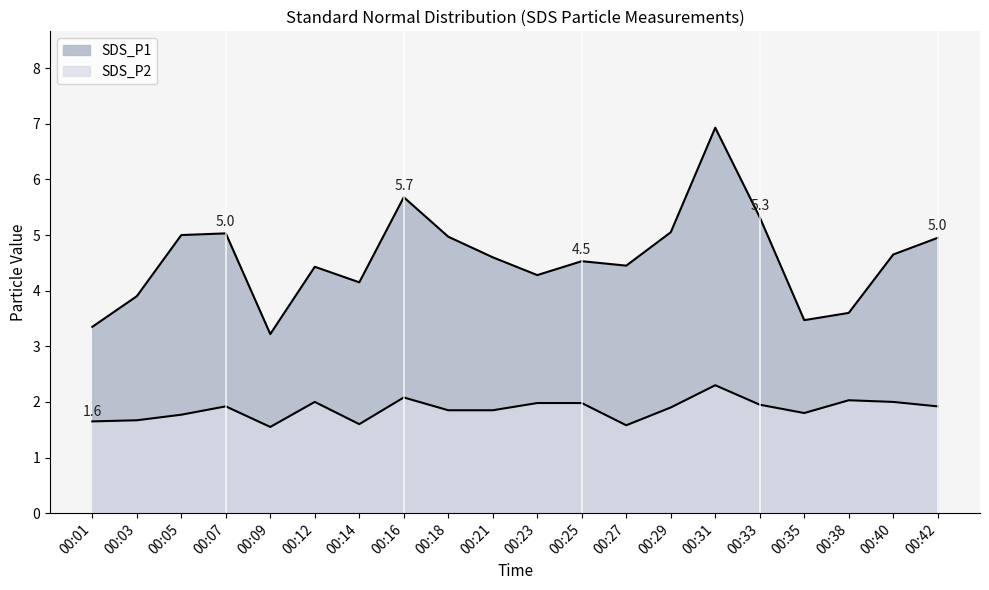

What is the minimum value shown in the chart?

1.6